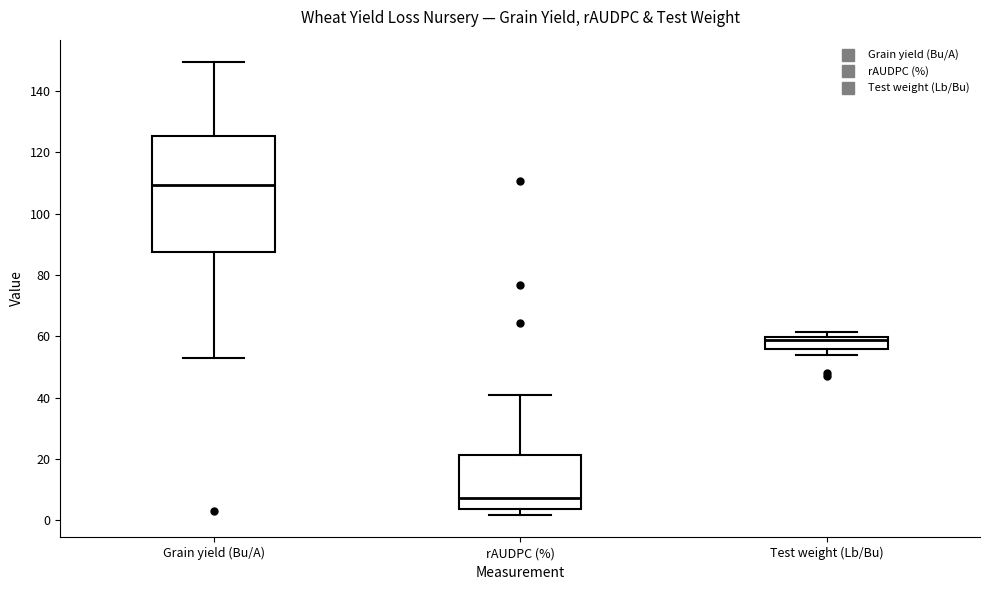

Where is the upper edge of the box for Test weight (Lb/Bu) on the y-axis? The values are not printed on the chart, so give them approximately, as read against the axis.

60